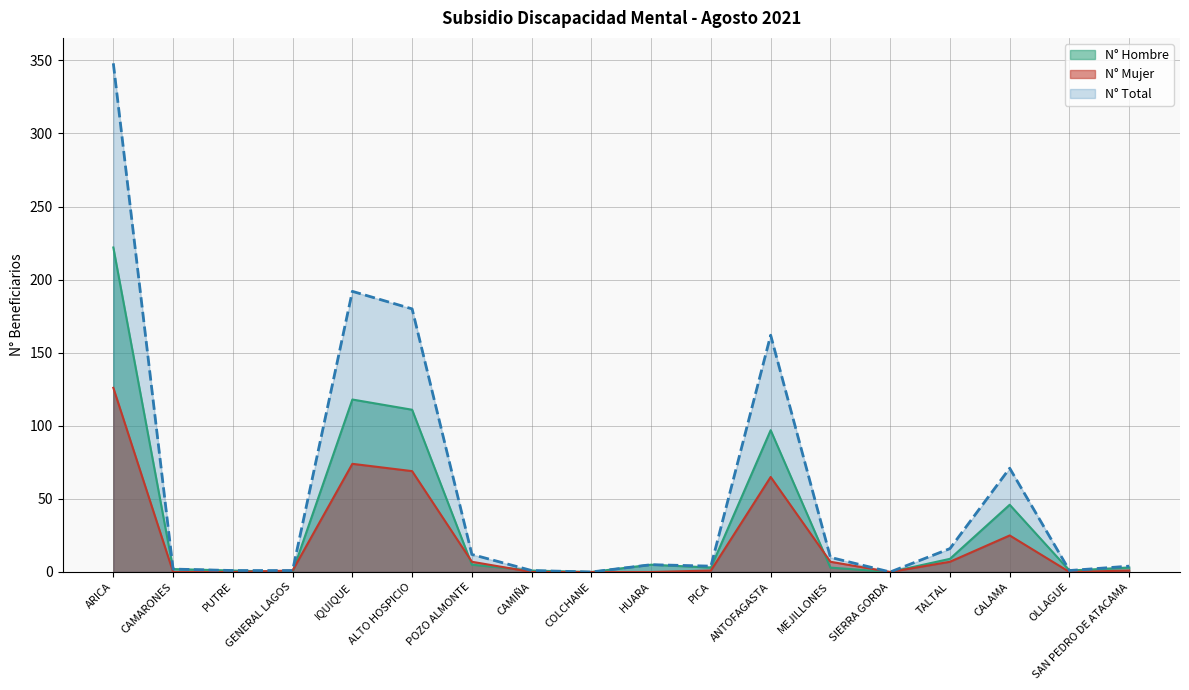

Reading right to left, transcribe all the data shown in this chart.

N° Hombre: SAN PEDRO DE ATACAMA=3	OLLAGUE=1	CALAMA=46	TALTAL=9	SIERRA GORDA=0	MEJILLONES=3	ANTOFAGASTA=97	PICA=3	HUARA=5	COLCHANE=0	CAMIÑA=1	POZO ALMONTE=5	ALTO HOSPICIO=111	IQUIQUE=118	GENERAL LAGOS=0	PUTRE=1	CAMARONES=2	ARICA=222
N° Mujer: SAN PEDRO DE ATACAMA=1	OLLAGUE=0	CALAMA=25	TALTAL=7	SIERRA GORDA=0	MEJILLONES=7	ANTOFAGASTA=65	PICA=1	HUARA=0	COLCHANE=0	CAMIÑA=0	POZO ALMONTE=7	ALTO HOSPICIO=69	IQUIQUE=74	GENERAL LAGOS=1	PUTRE=0	CAMARONES=0	ARICA=126
N° Total: SAN PEDRO DE ATACAMA=4	OLLAGUE=1	CALAMA=71	TALTAL=16	SIERRA GORDA=0	MEJILLONES=10	ANTOFAGASTA=162	PICA=4	HUARA=5	COLCHANE=0	CAMIÑA=1	POZO ALMONTE=12	ALTO HOSPICIO=180	IQUIQUE=192	GENERAL LAGOS=1	PUTRE=1	CAMARONES=2	ARICA=348